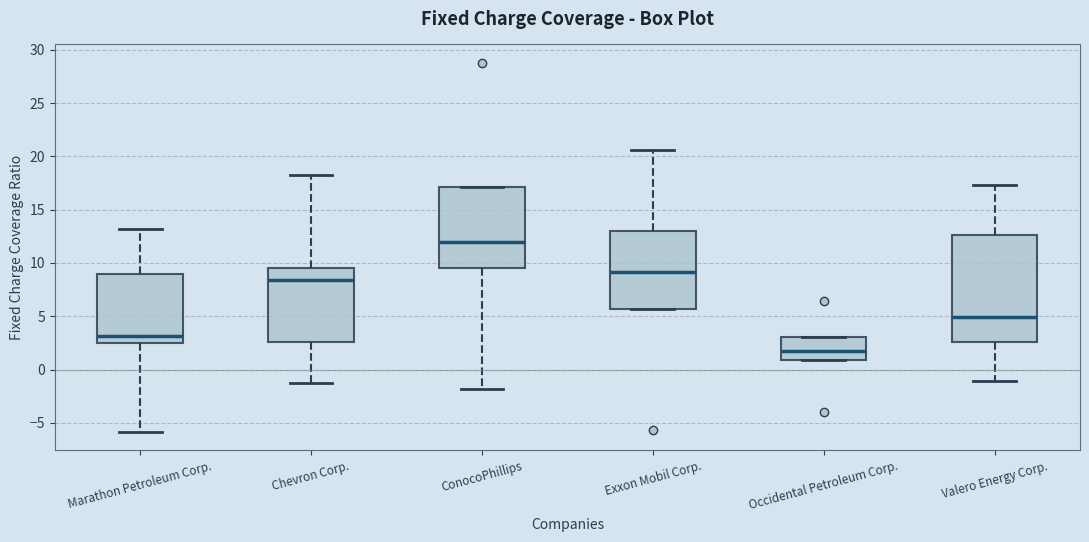

Reading left to right, read every box against the y-axis: the position of its median line, the range the box covers, and the ends of its whiskers. The values are not printed on the chart, so give them approximately, as read against the axis.

Marathon Petroleum Corp.: median 3.0, box 2.5 to 9.0, whiskers -6.0 to 13.0
Chevron Corp.: median 8.5, box 2.5 to 9.5, whiskers -1.5 to 18.5
ConocoPhillips: median 12.0, box 9.5 to 17.0, whiskers -2.0 to 17.0
Exxon Mobil Corp.: median 9.0, box 5.5 to 13.0, whiskers 5.5 to 20.5
Occidental Petroleum Corp.: median 2.0, box 1.0 to 3.0, whiskers 1.0 to 3.0
Valero Energy Corp.: median 5.0, box 2.5 to 12.5, whiskers -1.0 to 17.5